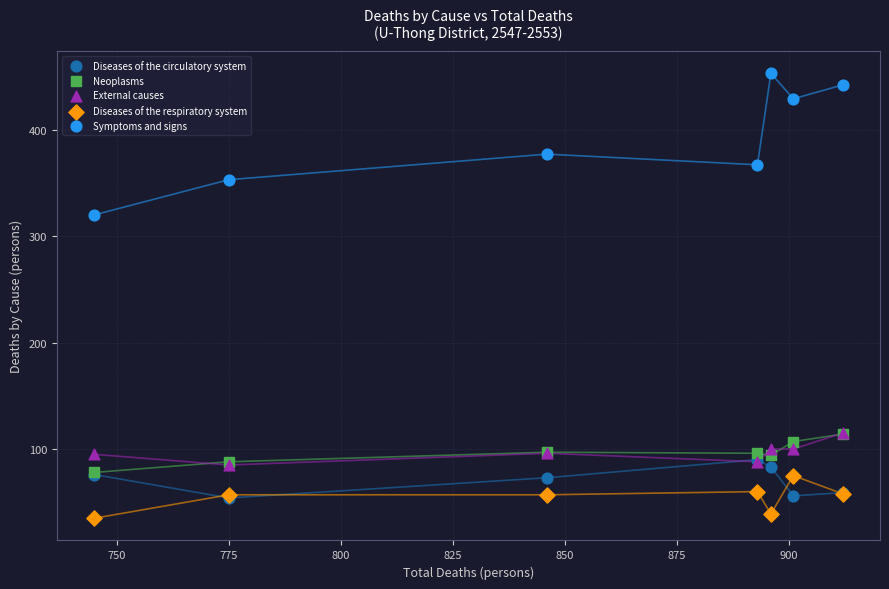

What are all the series names shown in the legend?

Diseases of the circulatory system, Neoplasms, External causes, Diseases of the respiratory system, Symptoms and signs